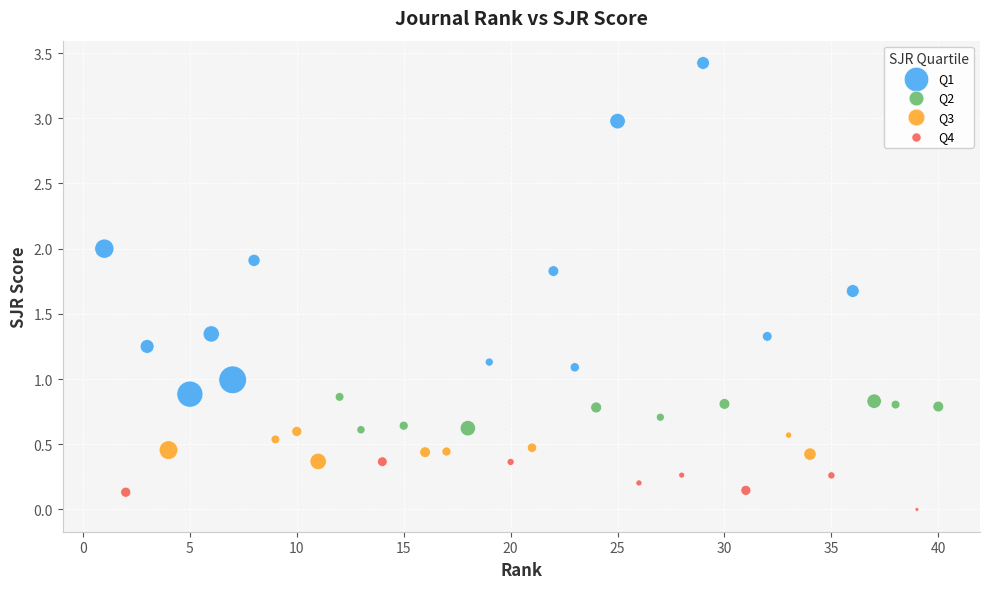

Which series reaches the minimum Y coordinate?

Q4